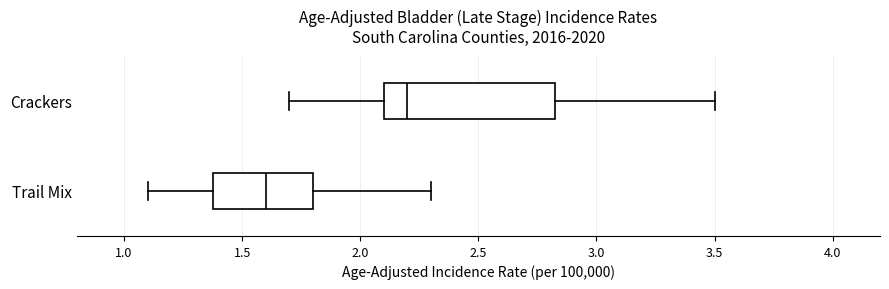

Where does the right whisker of the box for Trail Mix end on the x-axis? The values are not printed on the chart, so give them approximately, as read against the axis.

2.30